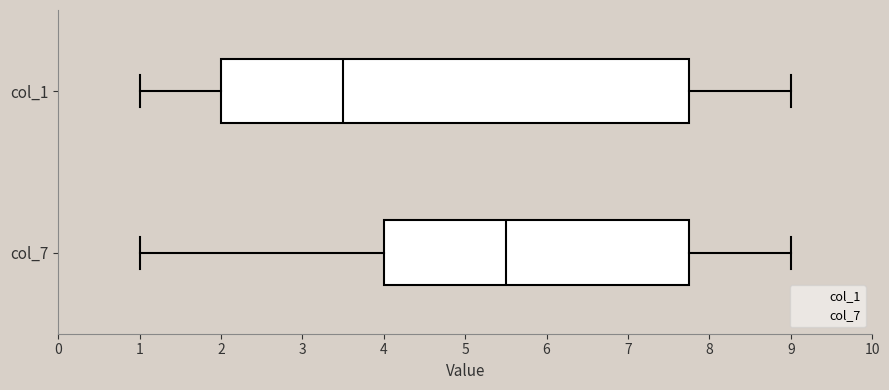

Reading bottom to top, transcribe this box plot: for each box, give where its median line is, the range the box spans, and where its two whiskers end, as read against the x-axis. The values are not printed on the chart, so give them approximately, as read against the axis.

col_7: median 5.5, box 4.0 to 7.8, whiskers 1.0 to 9.0
col_1: median 3.5, box 2.0 to 7.8, whiskers 1.0 to 9.0